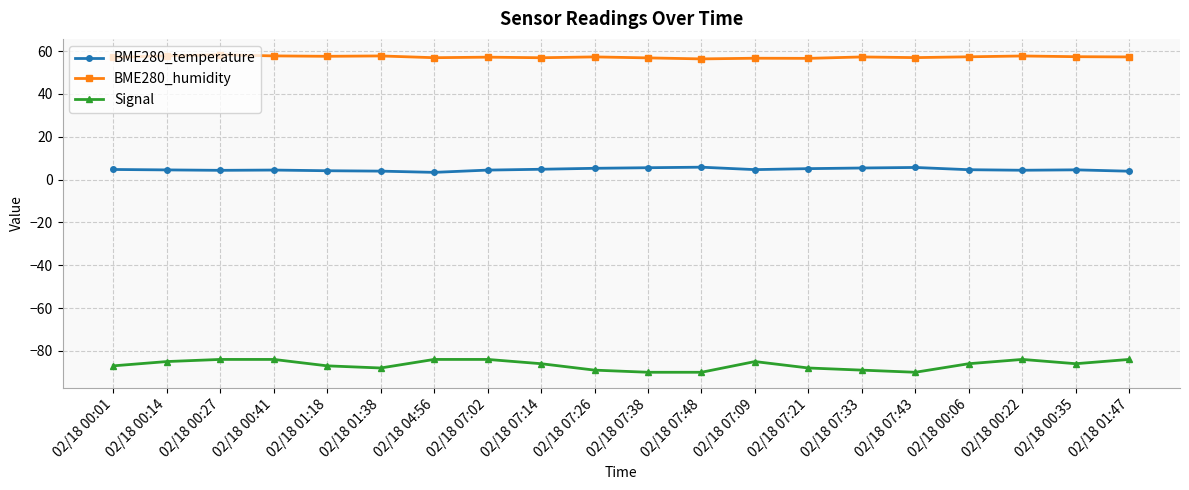

How many lines are shown in the chart?

3